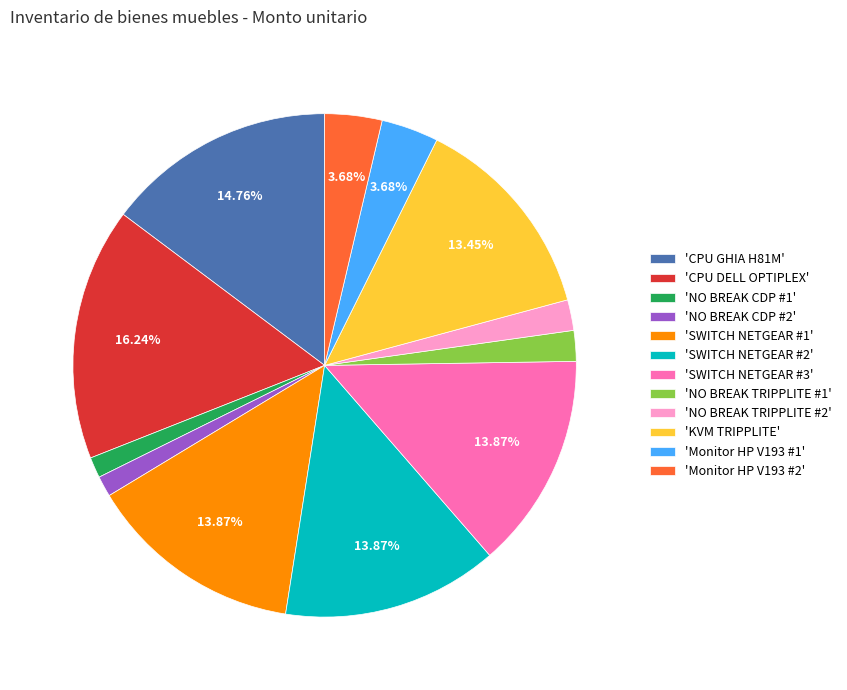

Between 'CPU GHIA H81M' and 'SWITCH NETGEAR #1', which is larger?

'CPU GHIA H81M'